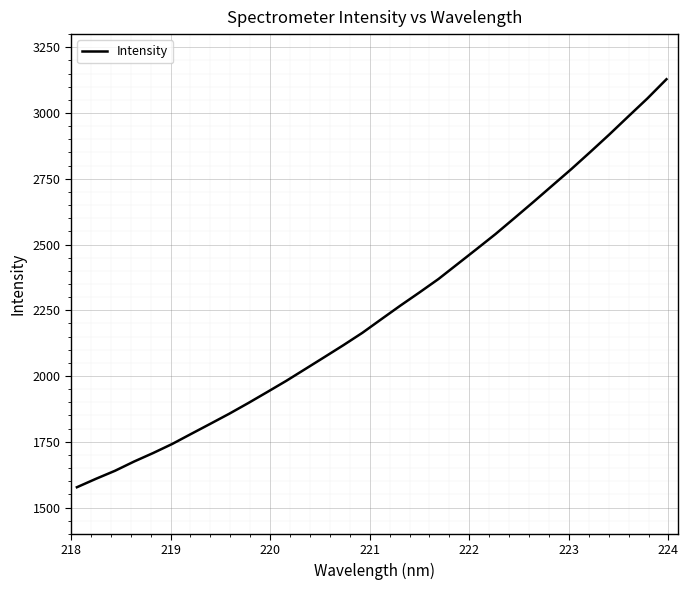

How many lines are shown in the chart?

1